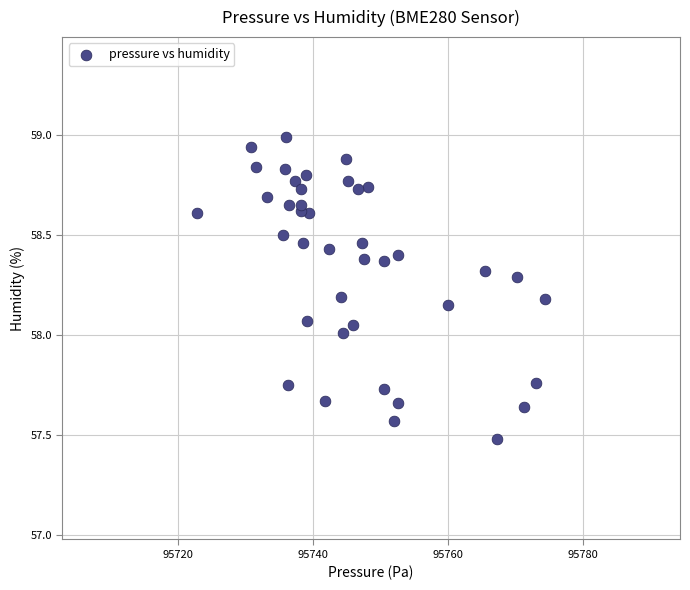

What is the range of X values (max minus min)?

51.4